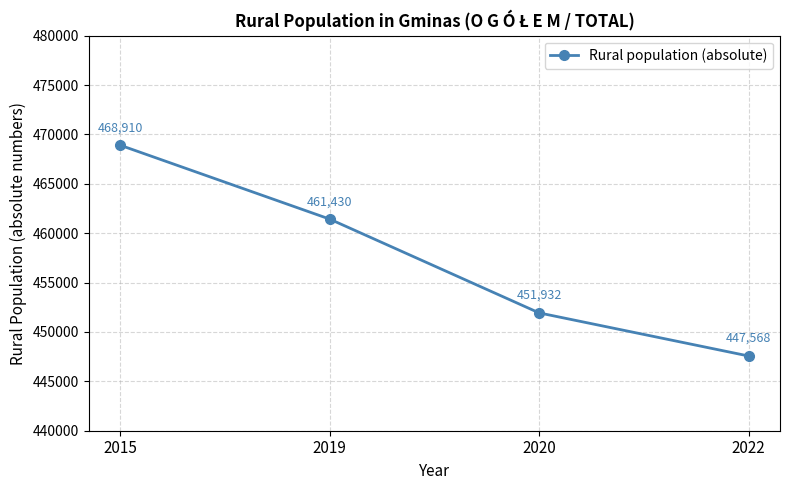

What is the value of the 3rd point from the left?

451932